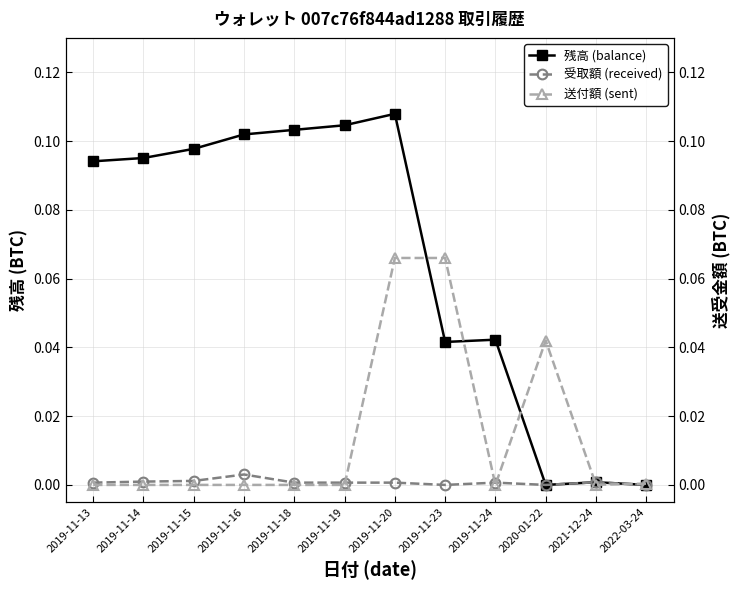

True or false: 受取額 (received) and 残高 (balance) cross at least once.

False